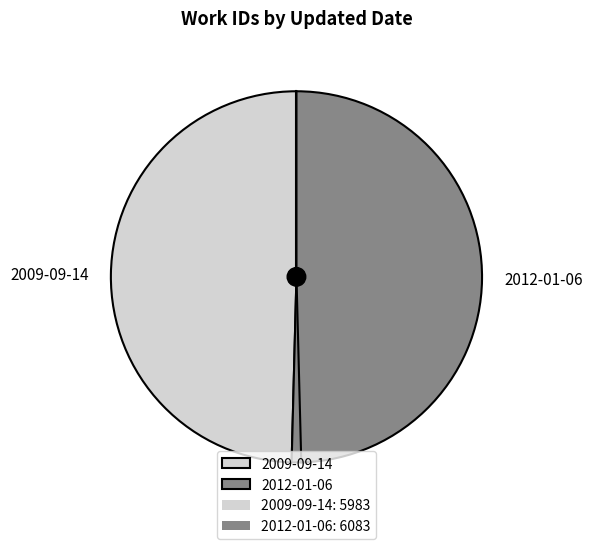

Which slice is the largest?

2012-01-06